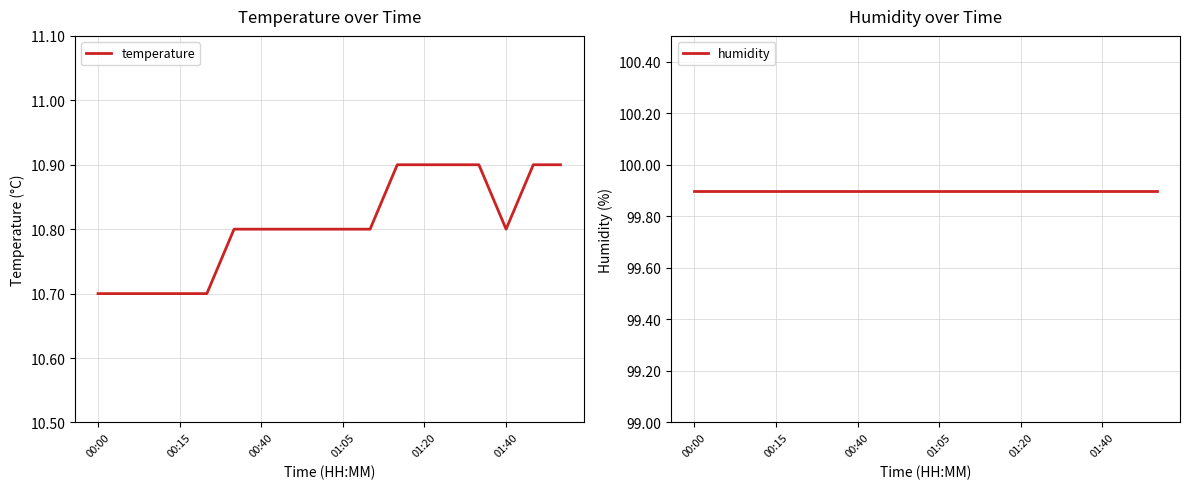

Rank the series by their maximum value, from highest to lowest.

humidity, temperature